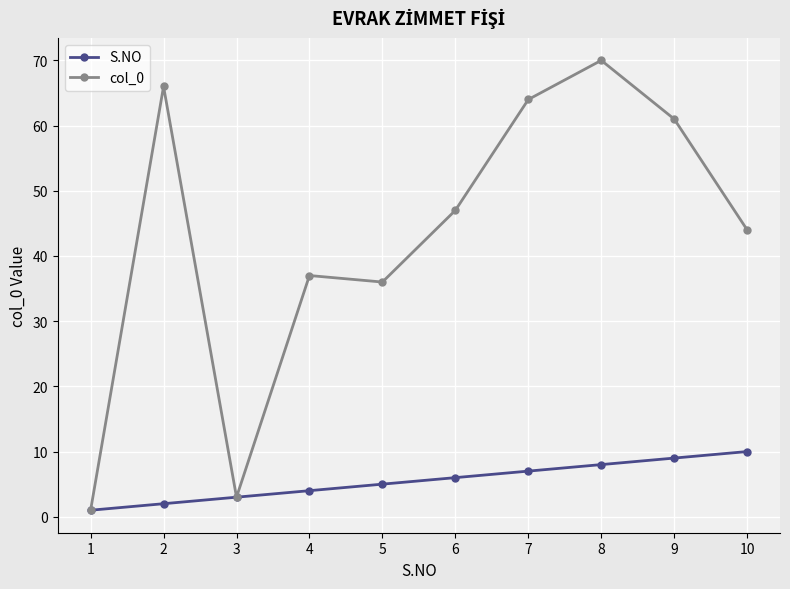

How many lines are shown in the chart?

2